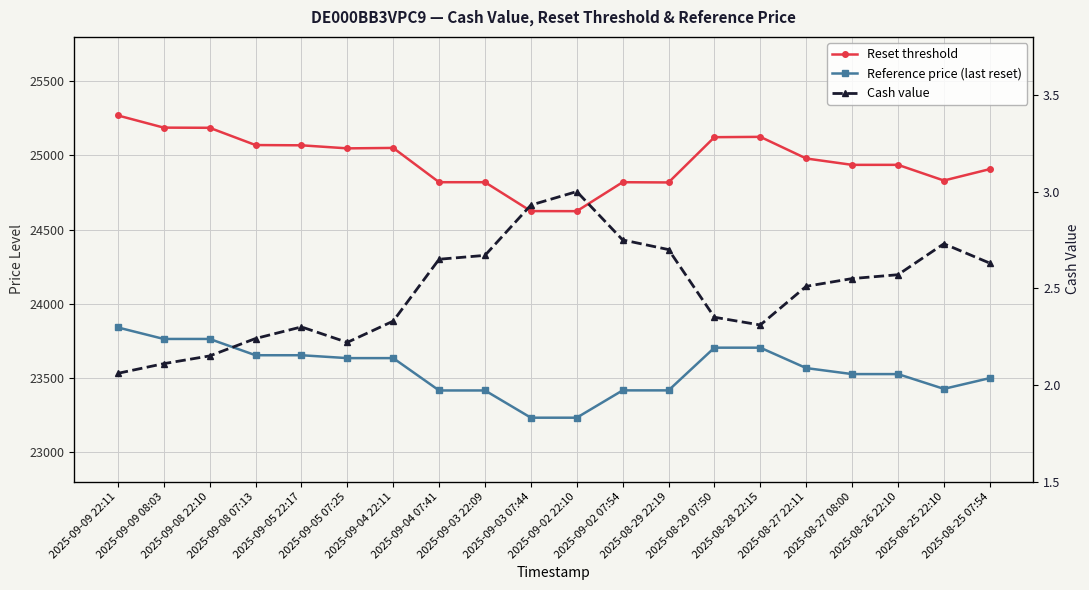

At which label does Cash value reach its peak?

2025-09-02 22:10